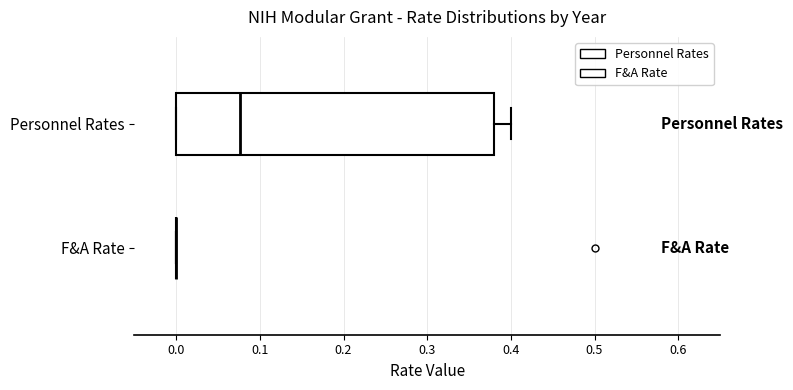

Reading bottom to top, transcribe this box plot: for each box, give where its median line is, the range the box spans, and where its two whiskers end, as read against the x-axis. The values are not printed on the chart, so give them approximately, as read against the axis.

F&A Rate: box collapsed to a line at 0.00, whiskers 0.00 to 0.00
Personnel Rates: median 0.08, box 0.00 to 0.38, whiskers 0.00 to 0.40